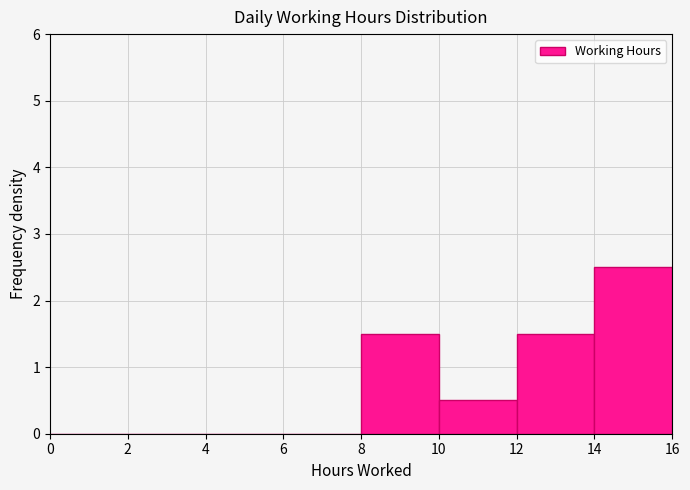

Reading left to right, transcribe this chart: for each bar, give the range it covers on the x-axis and its height. The values are not printed on the chart, so give them approximately, as read against the axis.

0 to 2: 0
2 to 4: 0
4 to 6: 0
6 to 8: 0
8 to 10: 1.5
10 to 12: 0.5
12 to 14: 1.5
14 to 16: 2.5